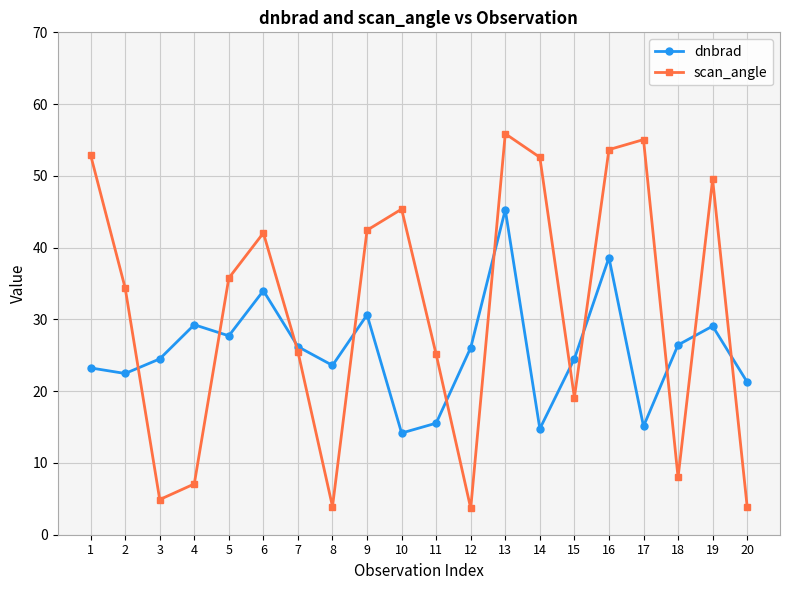

At how many categories does at least one series exceed 10?

20